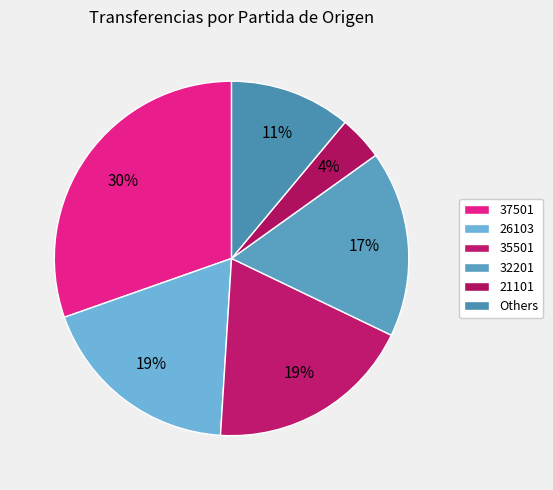

Is it true that 26103 is 12% of the pie?

False